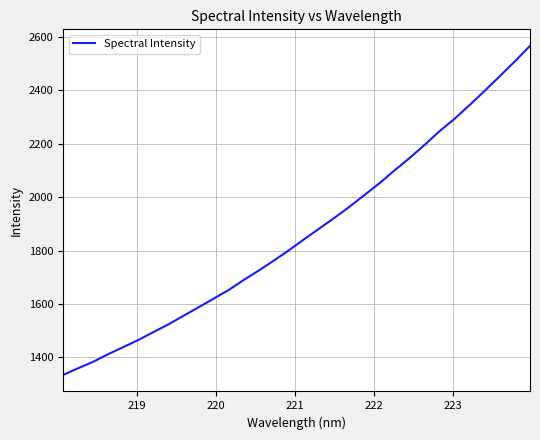

What is the minimum value shown in the chart?

1334.4